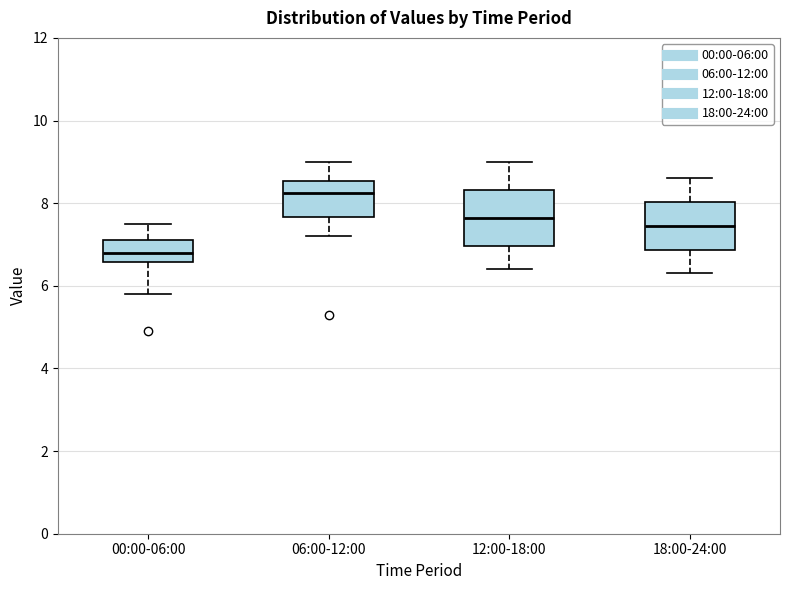

Where is the lower edge of the box for 06:00-12:00 on the y-axis? The values are not printed on the chart, so give them approximately, as read against the axis.

7.6